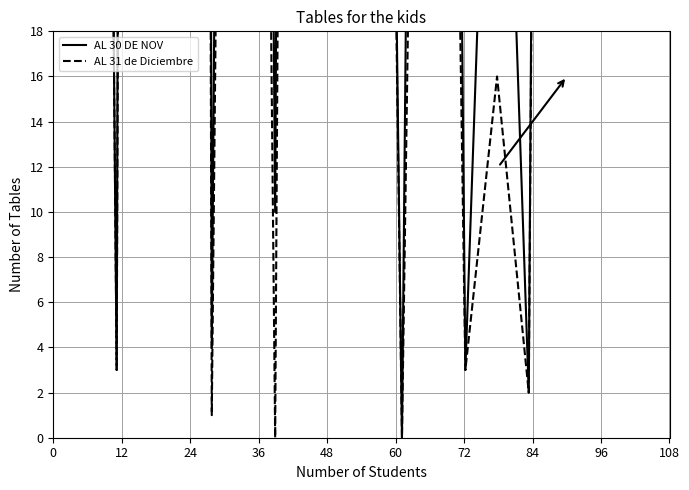

True or false: AL 30 DE NOV has a value of 287 at 18.

False